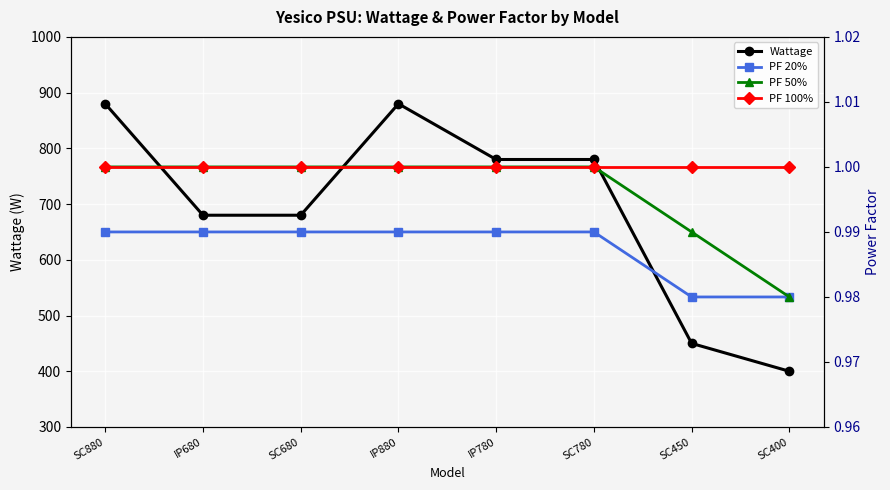

True or false: PF 100% and PF 20% cross at least once.

False